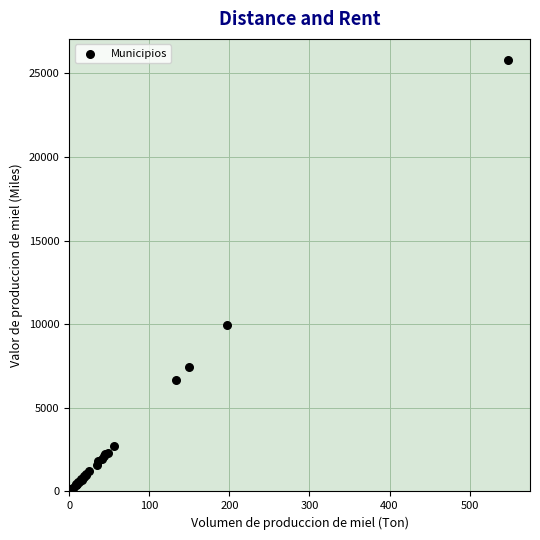

What Y value in the scatter plot is closest to 12905?

9979.2